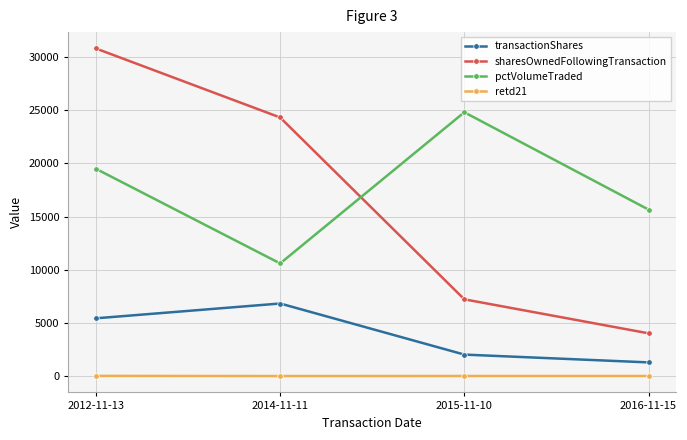

How many retd21 values are between 1 and 11?

3